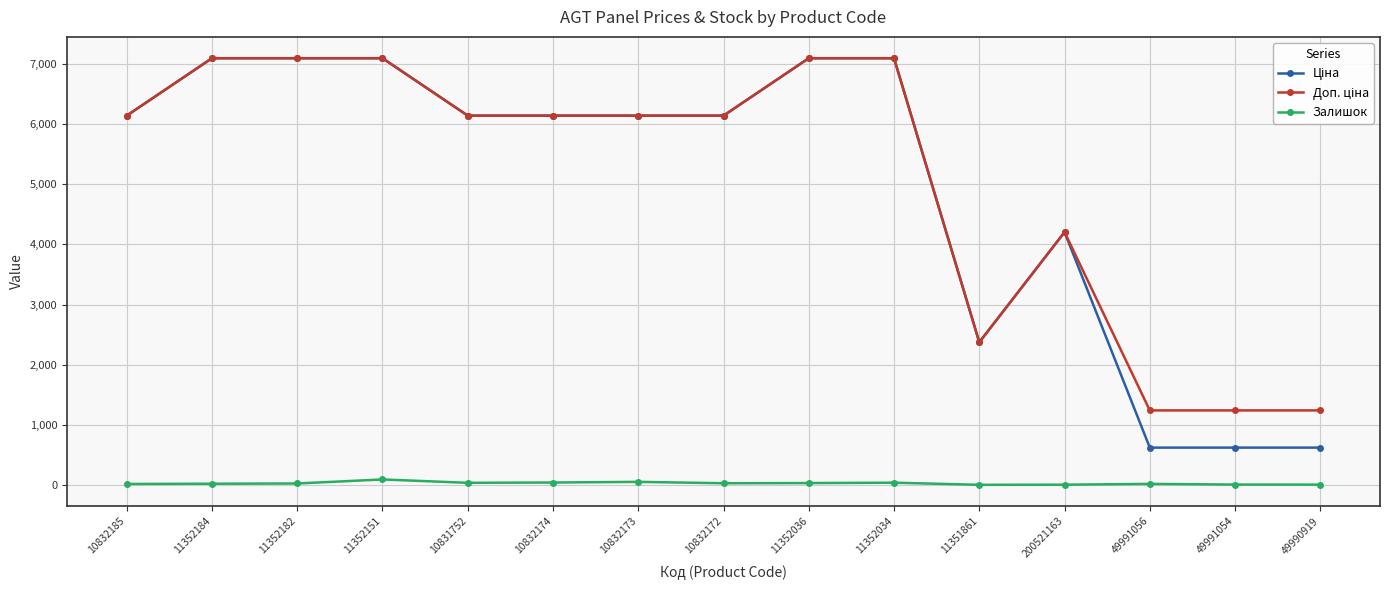

How many series are shown in this chart?

3